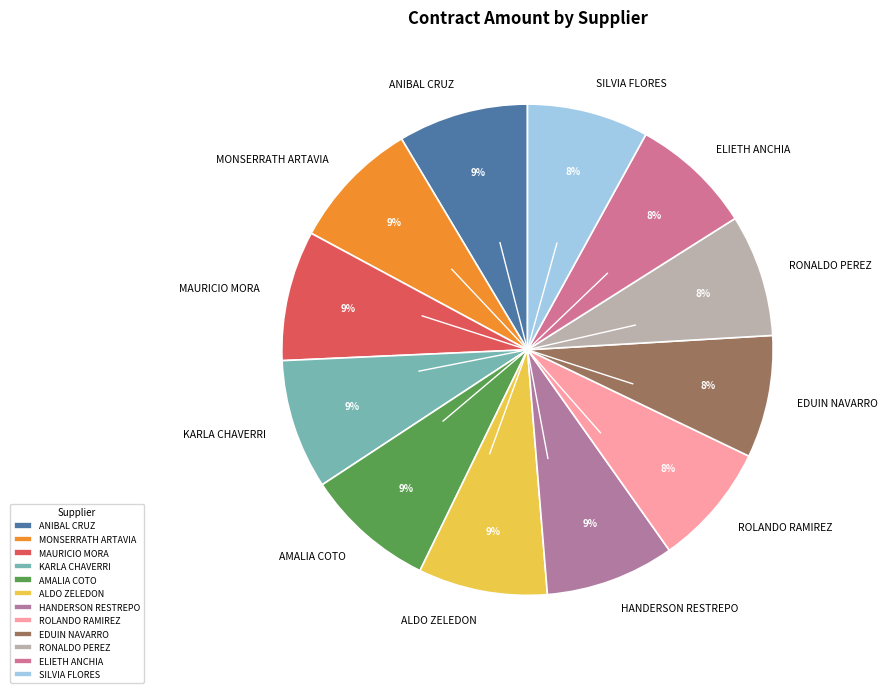

Approximately how many times larger is the value at ALDO ZELEDON compared to ROLANDO RAMIREZ?

1.1